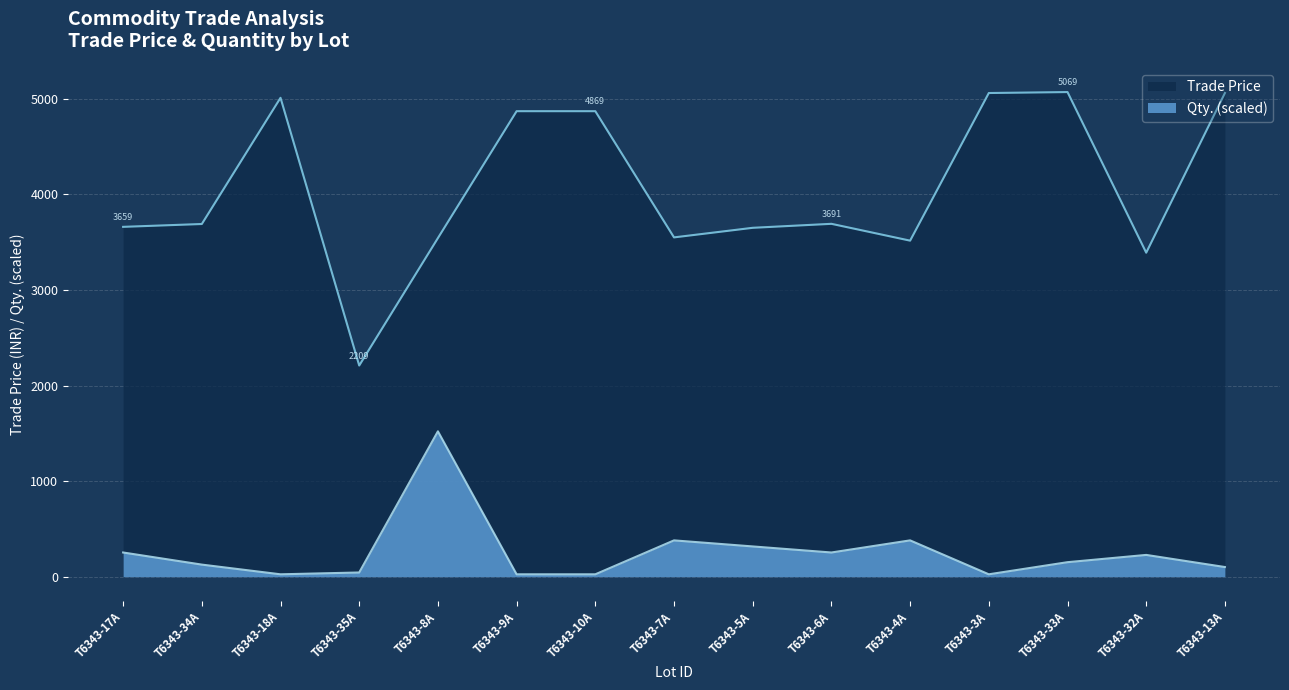

List the series in order of their overall mean, lowest first.

Qty. (scaled), Trade Price